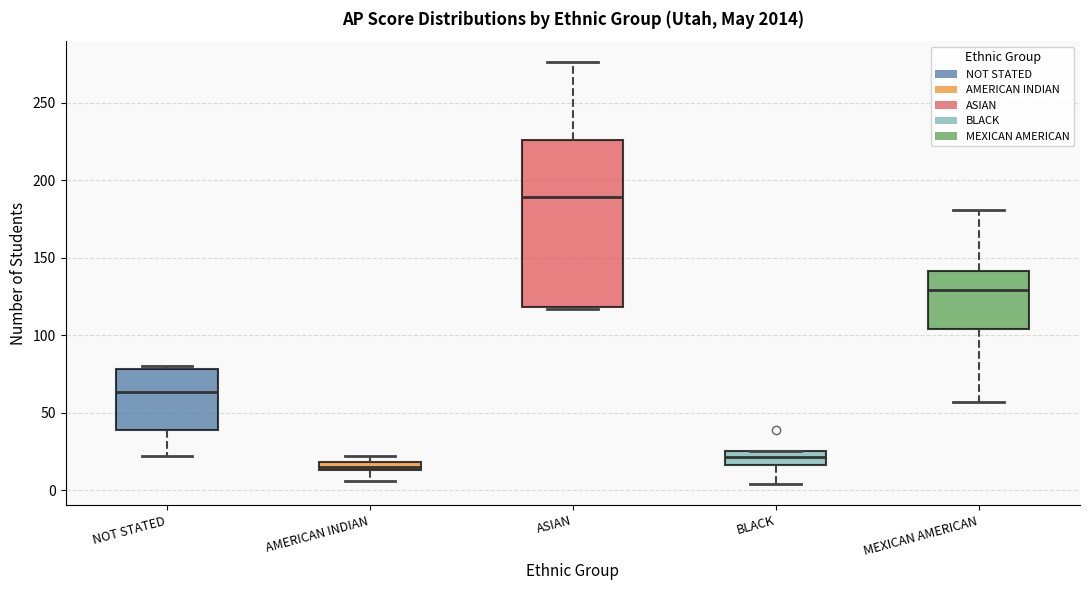

Which box is the tallest, from its lower edge to its upper edge?

ASIAN